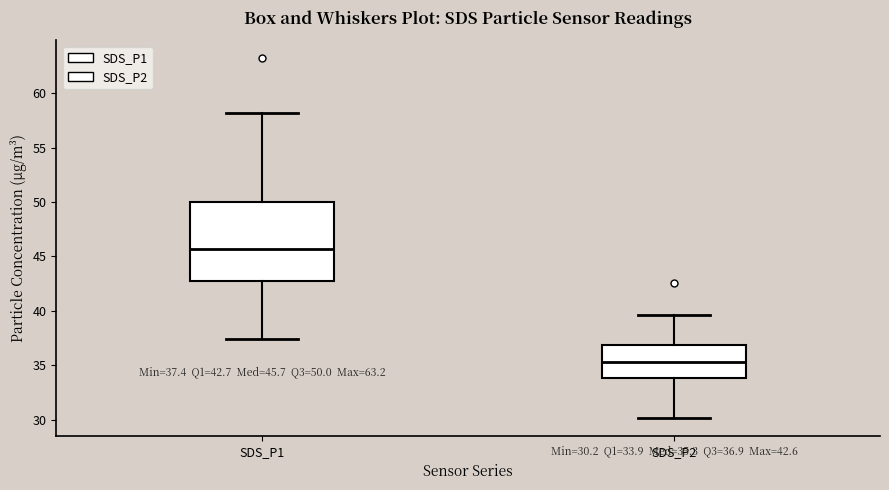

Which box is the tallest, from its lower edge to its upper edge?

SDS_P1